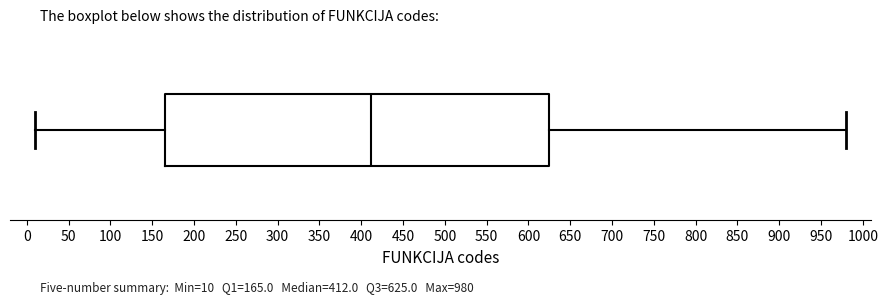

Where is the left edge of the box on the x-axis? The values are not printed on the chart, so give them approximately, as read against the axis.

165